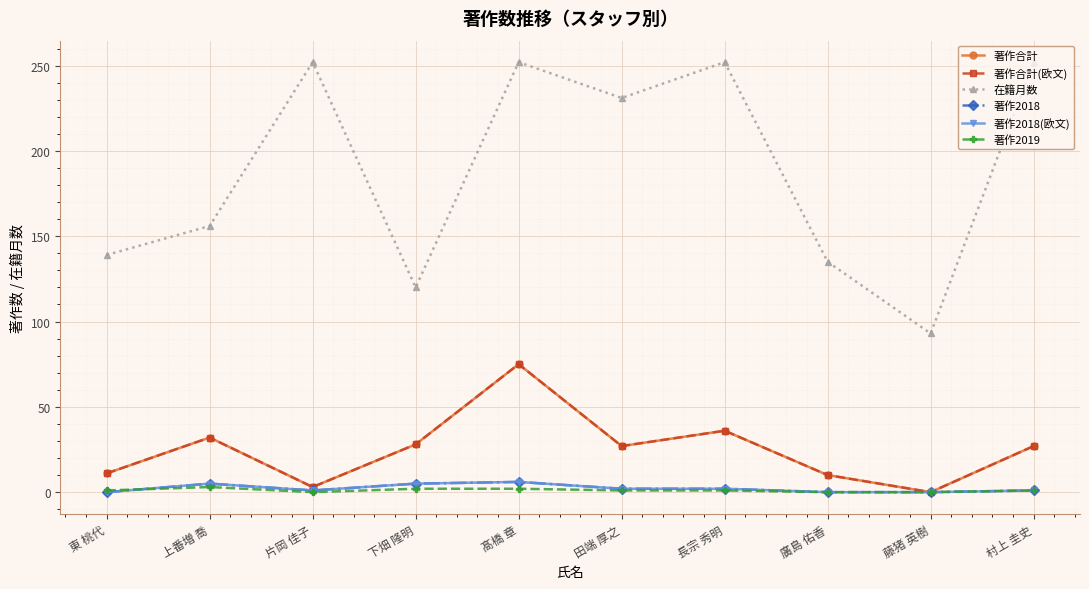

Where is 著作合計 nearest to the value 37?

長宗 秀明